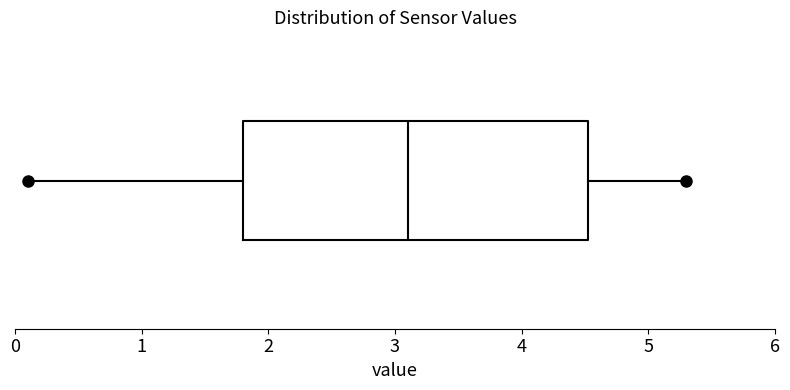

Where does the left whisker of the box end on the x-axis? The values are not printed on the chart, so give them approximately, as read against the axis.

0.1